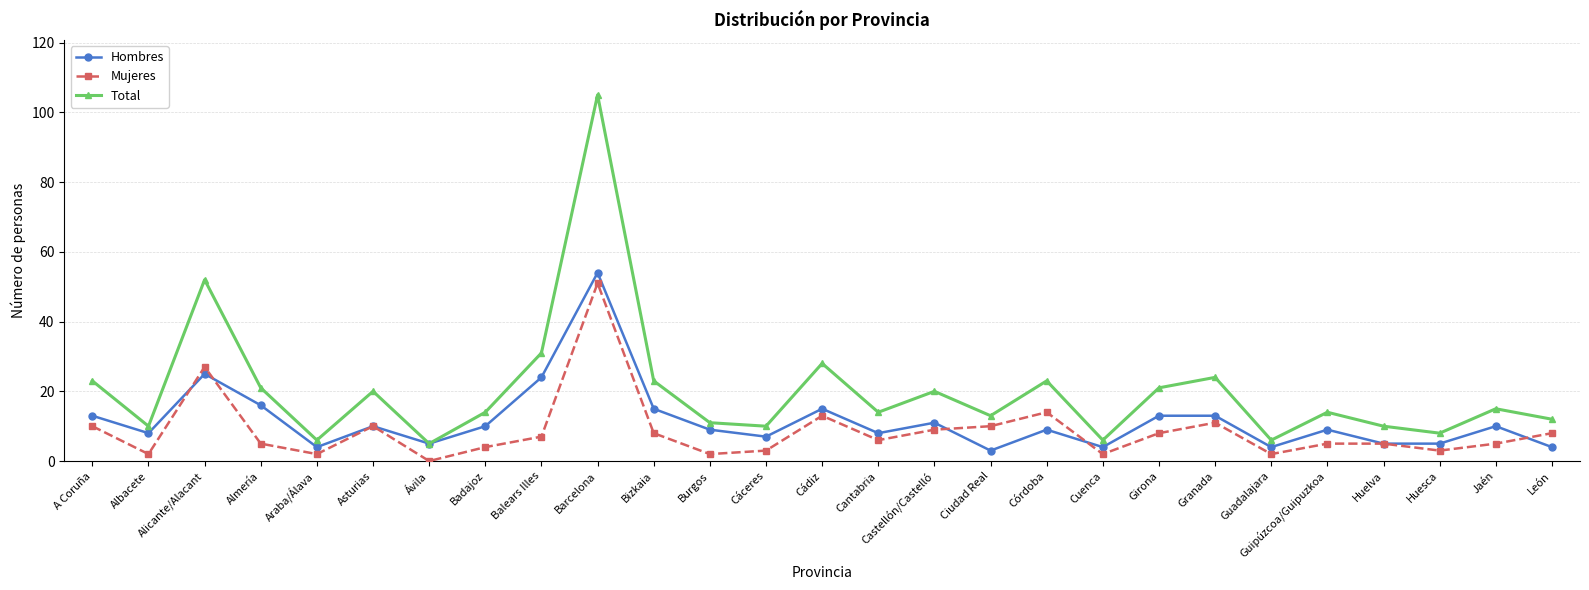

Which series changed the most between Balears Illes and Girona?

Hombres